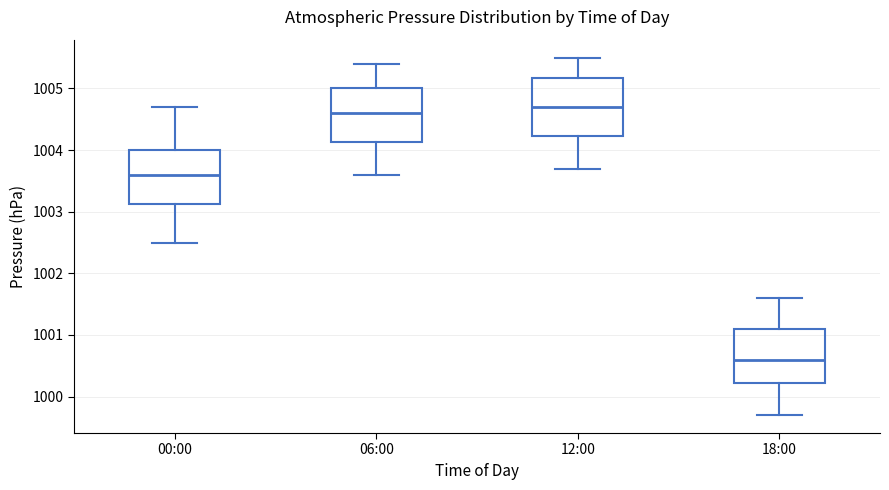

Which box's median line is the lowest?

18:00